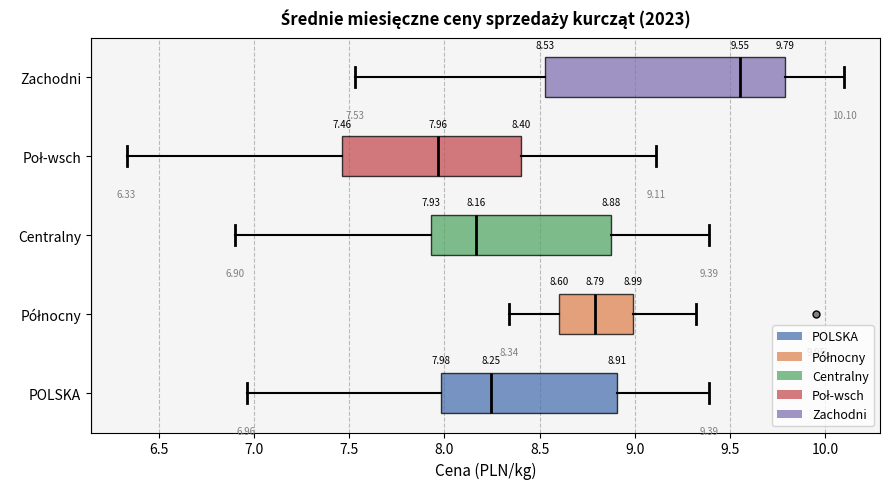

Which box's median line is the furthest to the left?

Poł-wsch